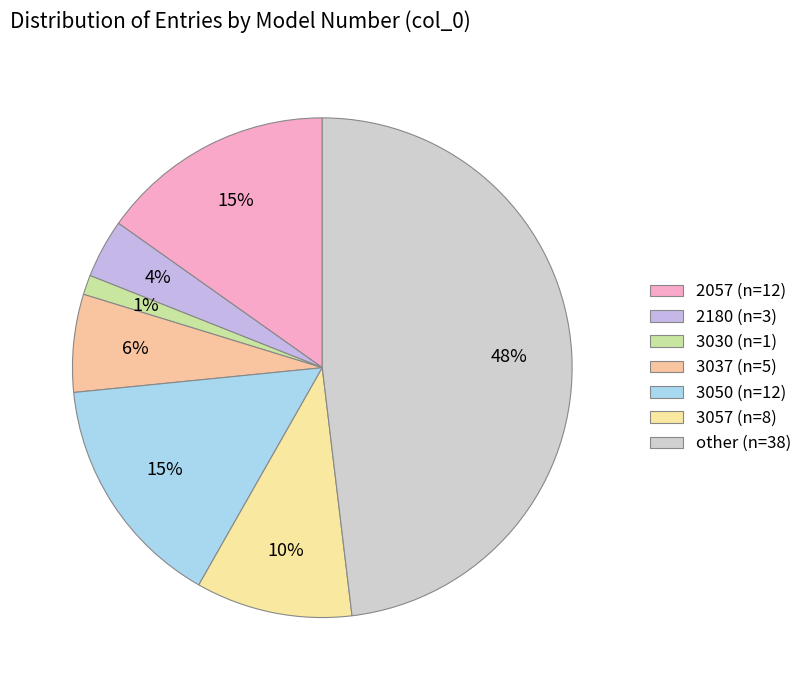

Do 3037 and 3057 together represent more than half of the pie?

No